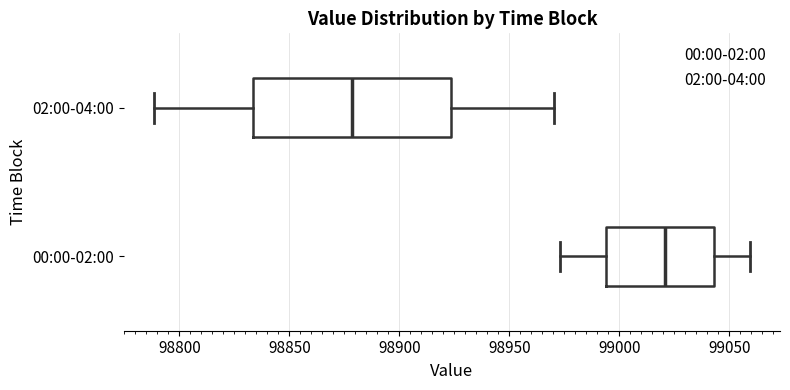

Reading bottom to top, transcribe this box plot: for each box, give where its median line is, the range the box spans, and where its two whiskers end, as read against the x-axis. The values are not printed on the chart, so give them approximately, as read against the axis.

00:00-02:00: median 99020, box 98995 to 99045, whiskers 98975 to 99060
02:00-04:00: median 98880, box 98835 to 98925, whiskers 98790 to 98970